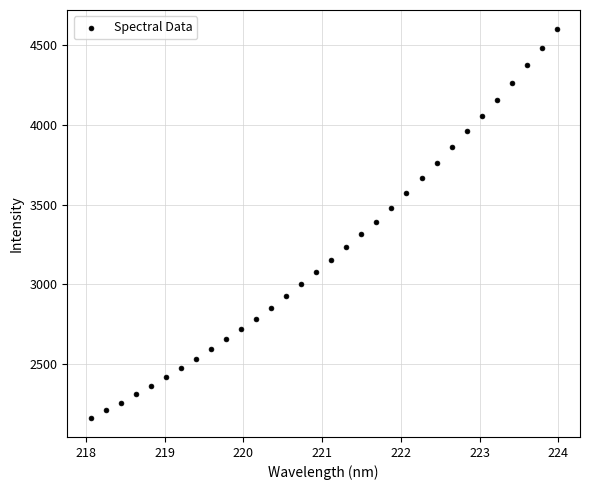

What is the range of X values (max minus min)?

5.9